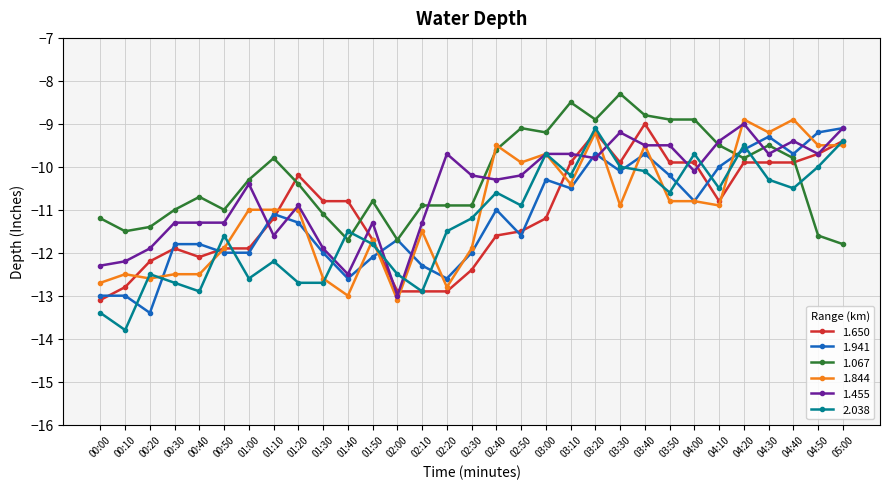

At which category is the sum across all series the highest?

03:20